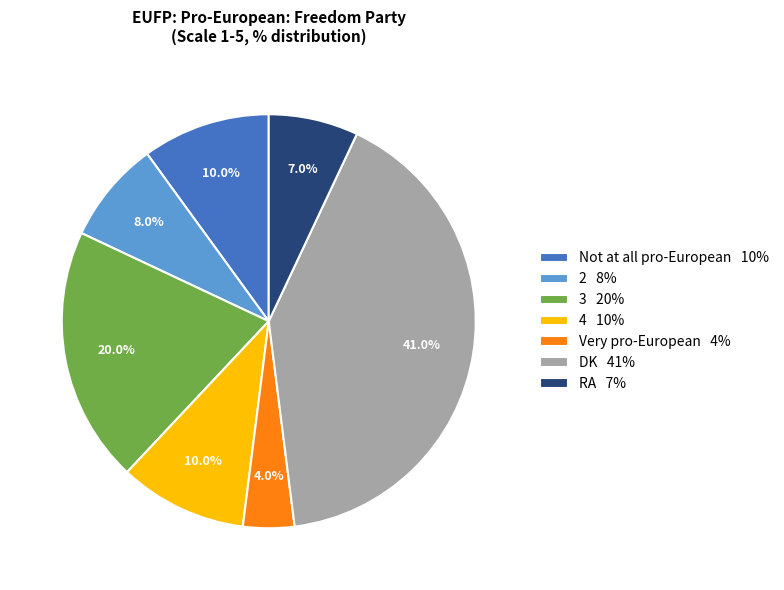

What is the ratio of the value at Very pro-European 4% to the value at Not at all pro-European 10%?

0.4